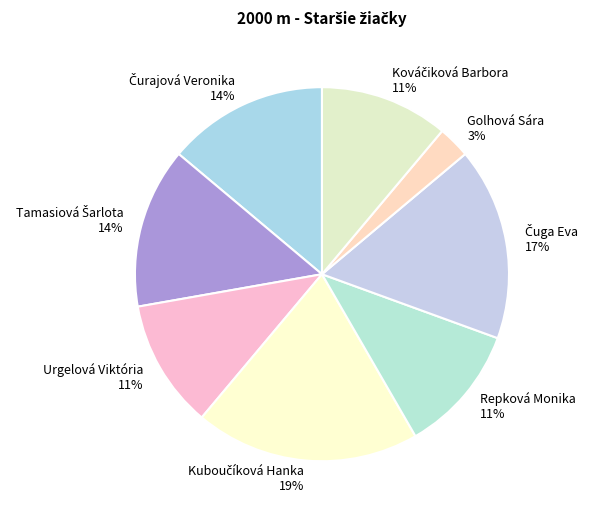

True or false: Repková Monika accounts for 11% of the total.

True